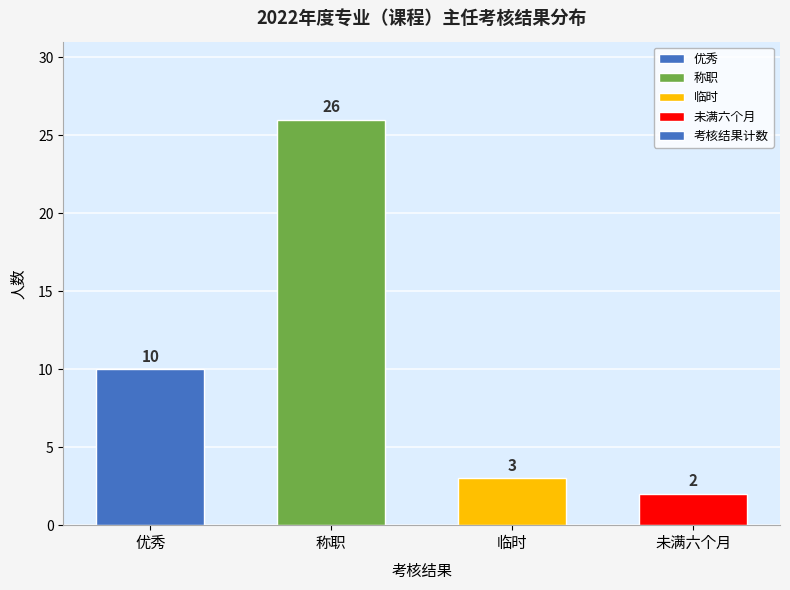

Reading left to right, what are all the values shown in this chart?

优秀=10	称职=26	临时=3	未满六个月=2